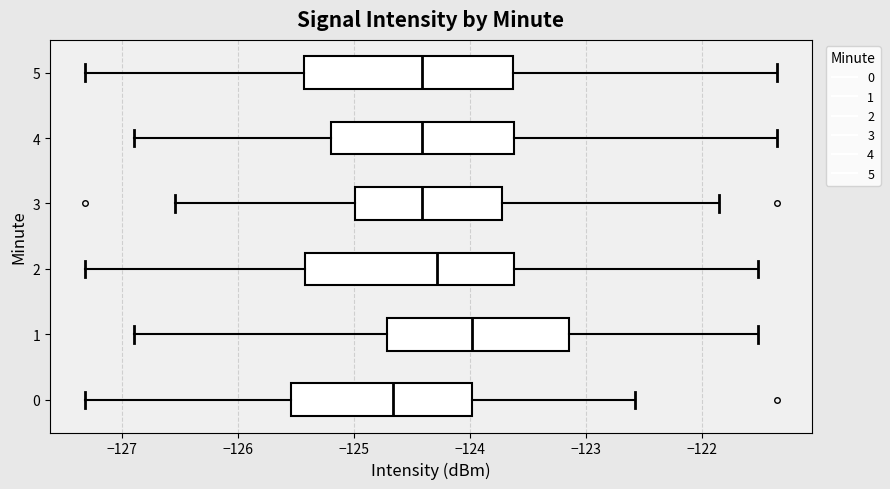

Reading bottom to top, read every box against the x-axis: the position of its median line, the range the box covers, and the ends of its whiskers. The values are not printed on the chart, so give them approximately, as read against the axis.

0: median -124.7, box -125.5 to -124.0, whiskers -127.3 to -122.6
1: median -124.0, box -124.7 to -123.2, whiskers -126.9 to -121.5
2: median -124.3, box -125.4 to -123.6, whiskers -127.3 to -121.5
3: median -124.4, box -125.0 to -123.7, whiskers -126.5 to -121.9
4: median -124.4, box -125.2 to -123.6, whiskers -126.9 to -121.4
5: median -124.4, box -125.4 to -123.6, whiskers -127.3 to -121.4